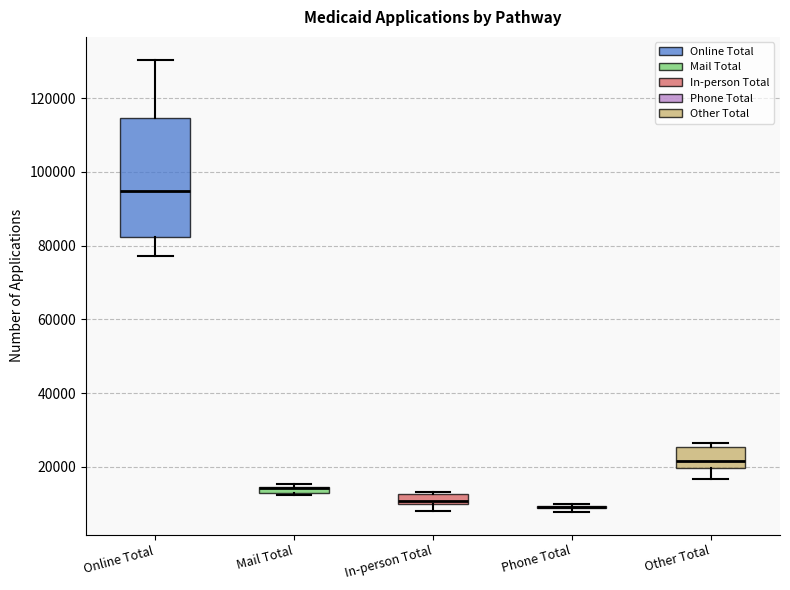

Which box is the tallest, from its lower edge to its upper edge?

Online Total